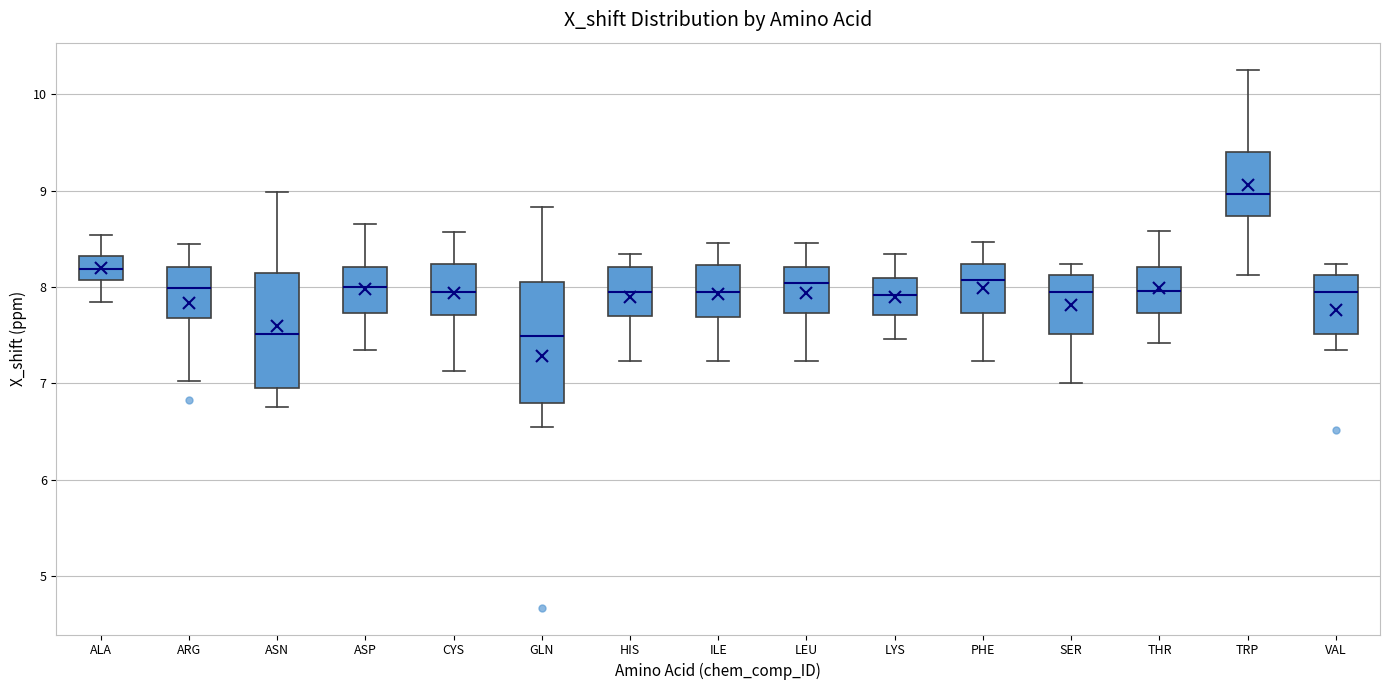

Where does the upper whisker of the box for THR end on the y-axis? The values are not printed on the chart, so give them approximately, as read against the axis.

8.6